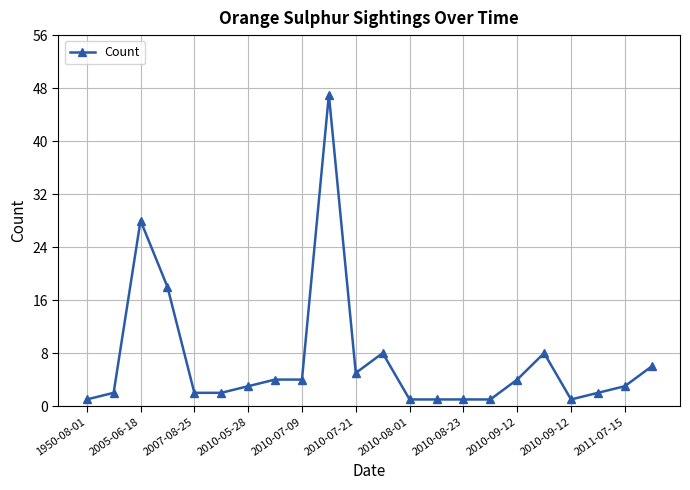

True or false: the data has more than 0 interior local peaks.

True